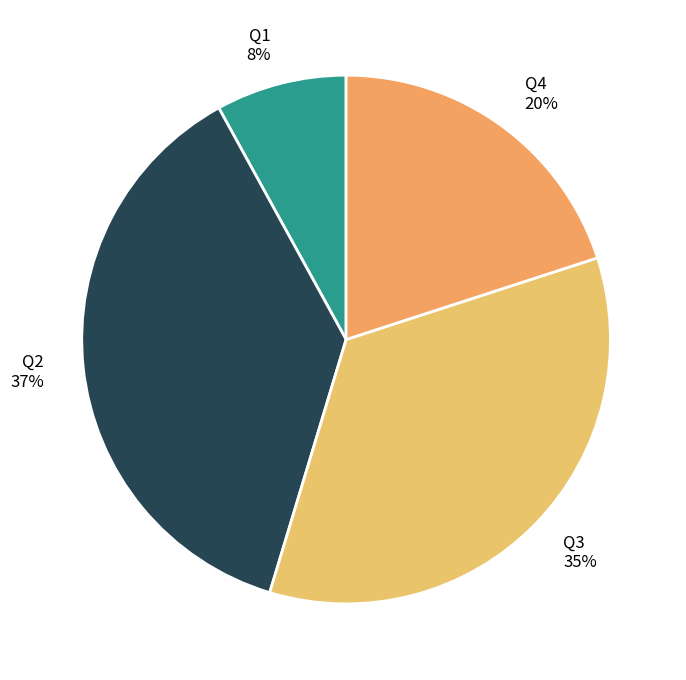

What is the ratio of the value at Q4 20% to the value at Q2 37%?

0.5